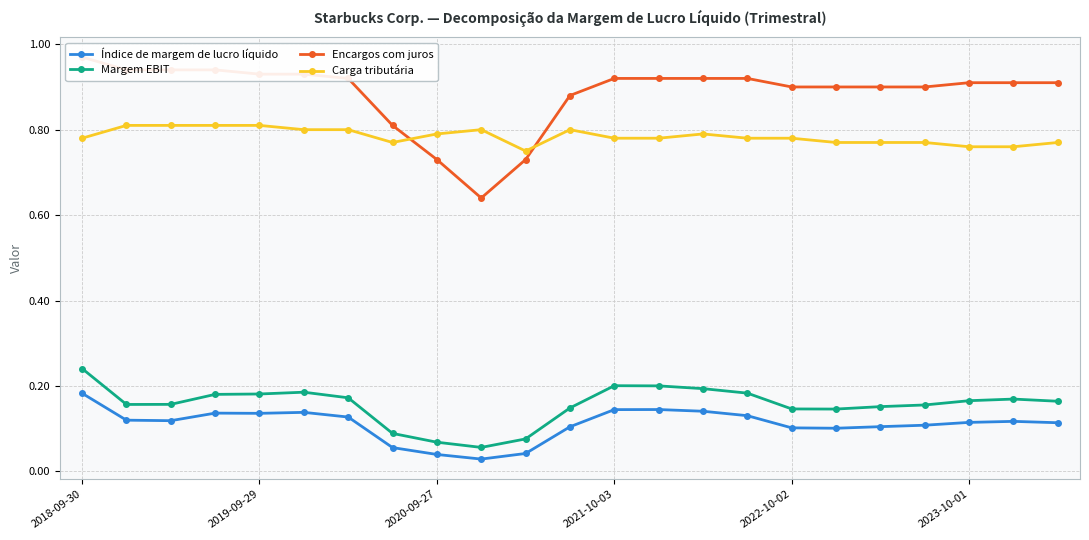

Where is the first local minimum for Encargos com juros?

9